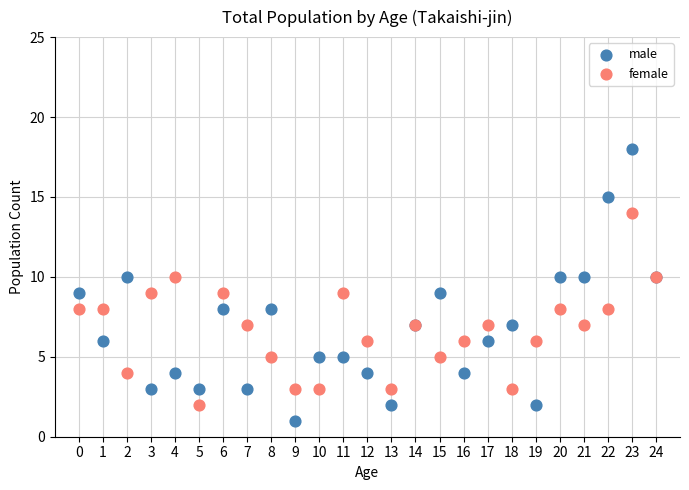

Which series reaches the minimum Y coordinate?

male